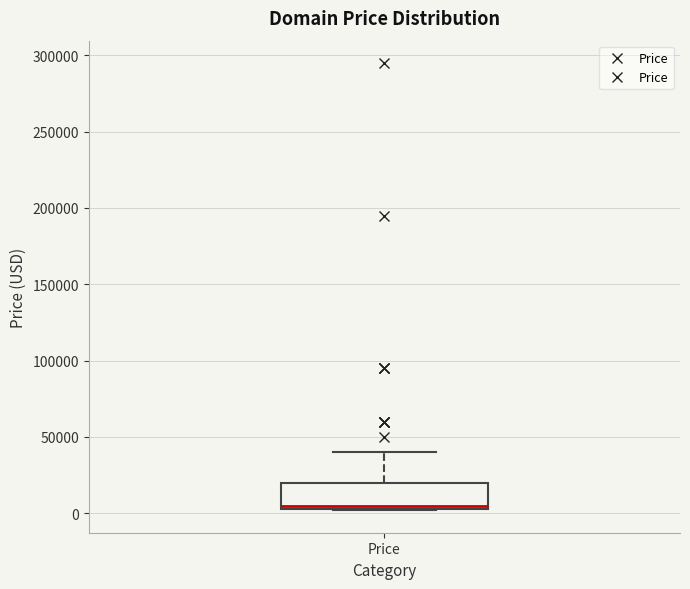

Transcribe this box plot: give where the median line is, the range the box spans, and where the two whiskers end, as read against the y-axis. The values are not printed on the chart, so give them approximately, as read against the axis.

median 5000 (just above the box's lower edge), box 5000 to 20000, whiskers 0 to 40000